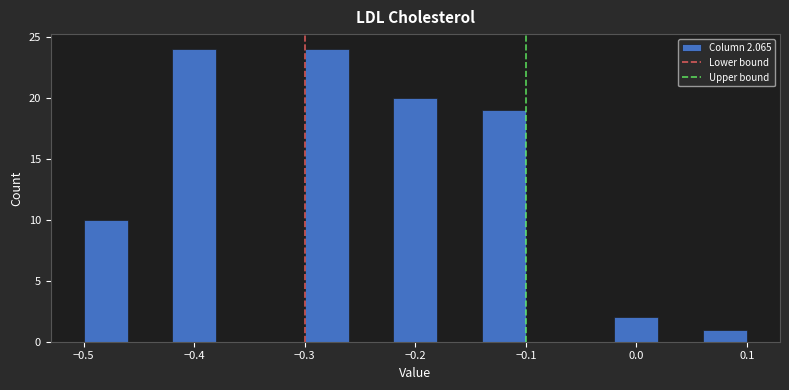

Reading left to right, transcribe this chart: for each bar, give the range it covers on the x-axis and its height. The values are not printed on the chart, so give them approximately, as read against the axis.

-0.50 to -0.46: 10
-0.46 to -0.42: 0
-0.42 to -0.38: 24
-0.38 to -0.34: 0
-0.34 to -0.30: 0
-0.30 to -0.26: 24
-0.26 to -0.22: 0
-0.22 to -0.18: 20
-0.18 to -0.14: 0
-0.14 to -0.10: 19
-0.10 to -0.06: 0
-0.06 to -0.02: 0
-0.02 to 0.02: 2
0.02 to 0.06: 0
0.06 to 0.10: 1